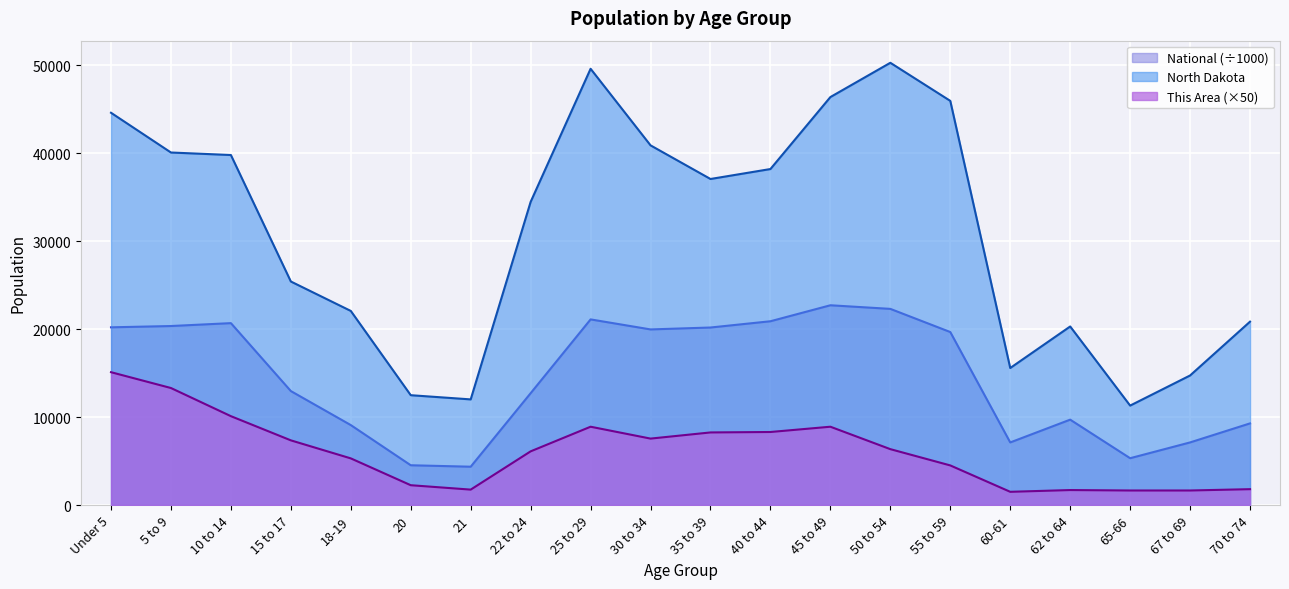

List the series in order of their peak value, lowest first.

This Area (×50), National (÷1000), North Dakota